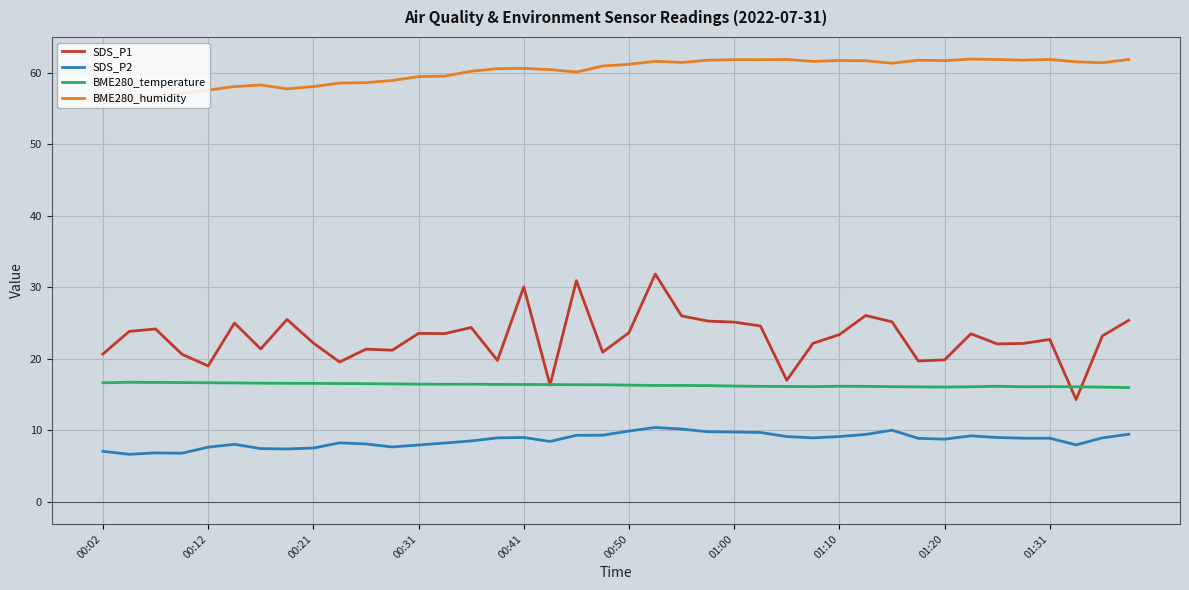

At how many categories does at least one series exceed 52?

40